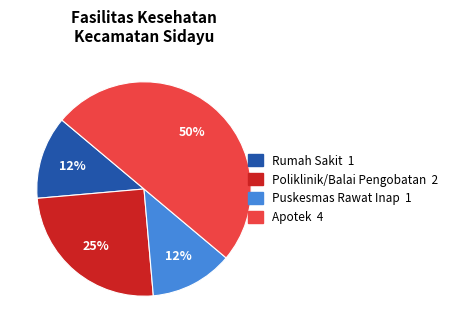

To the nearest percent, what portion does Poliklinik/Balai Pengobatan represent?

25%